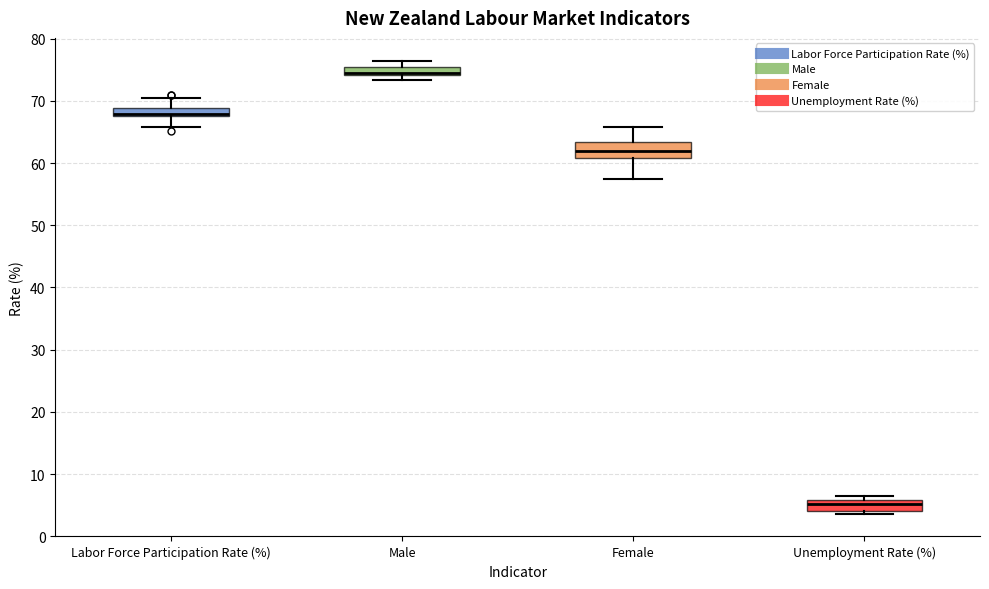

Where is the upper edge of the box for Male on the y-axis? The values are not printed on the chart, so give them approximately, as read against the axis.

76